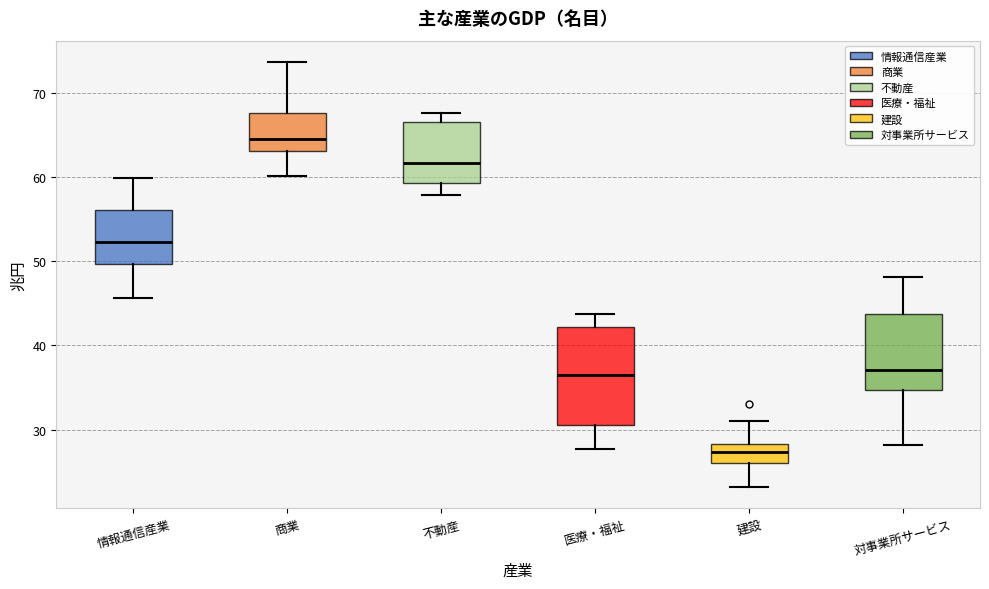

Which box's median line is the highest?

商業